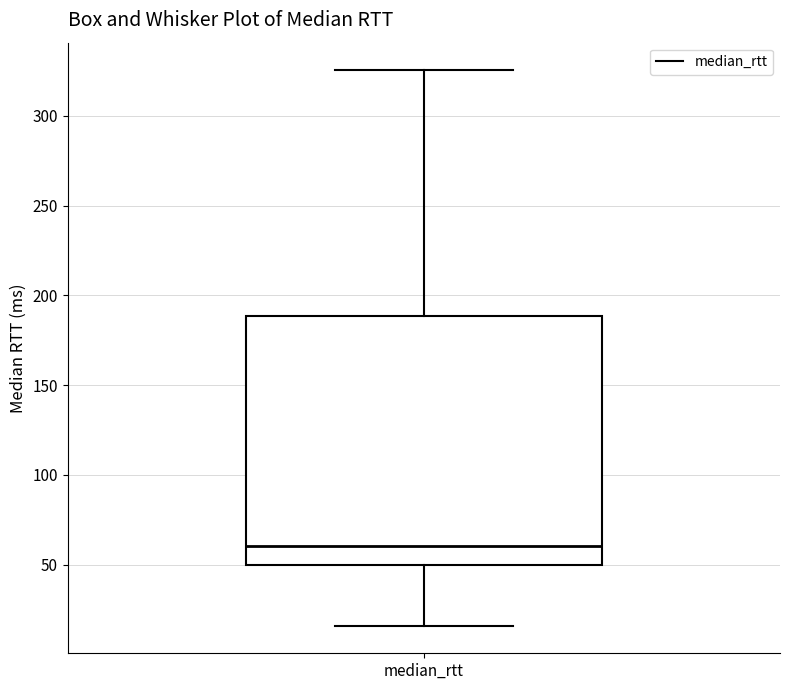

Read this box plot against the y-axis: the position of the median line, the range covered by the box, and the ends of both whiskers. The values are not printed on the chart, so give them approximately, as read against the axis.

median 60, box 50 to 190, whiskers 15 to 325